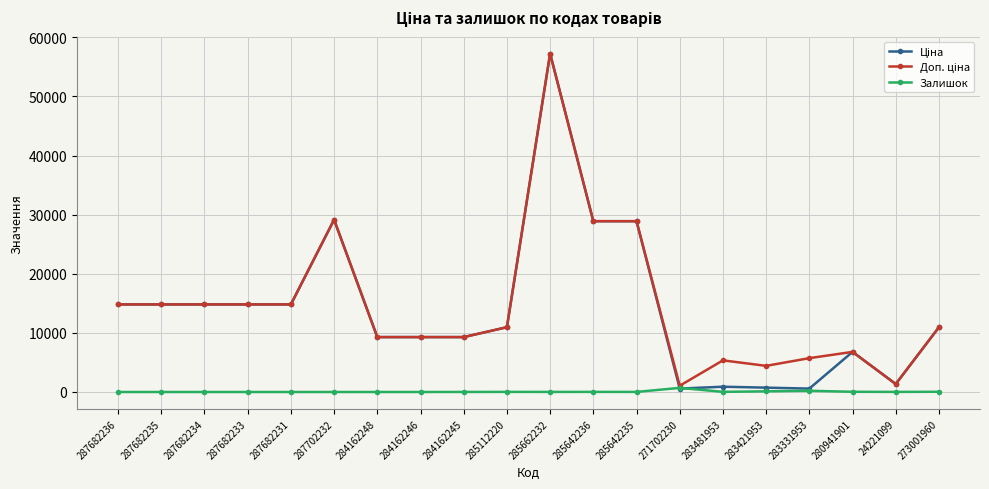

True or false: Залишок has a value of 38.0 at 273001960.

True